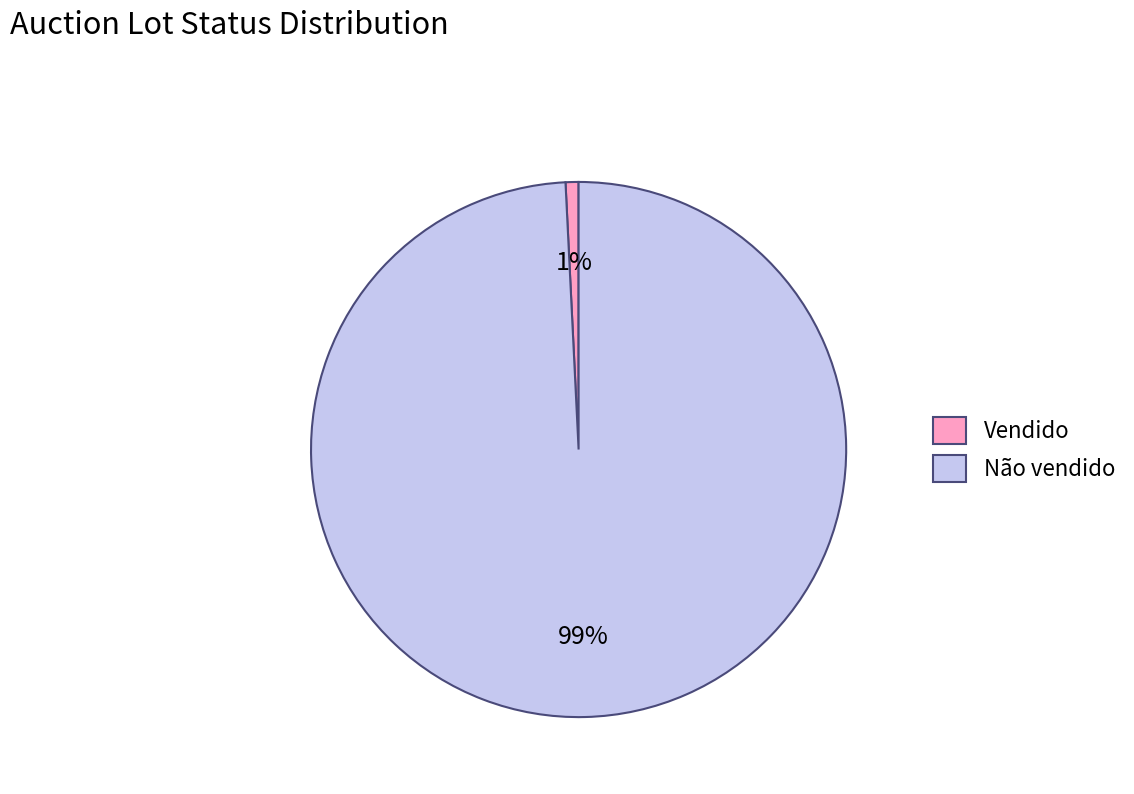

Combined, do Não vendido and Vendido account for over 50%?

Yes